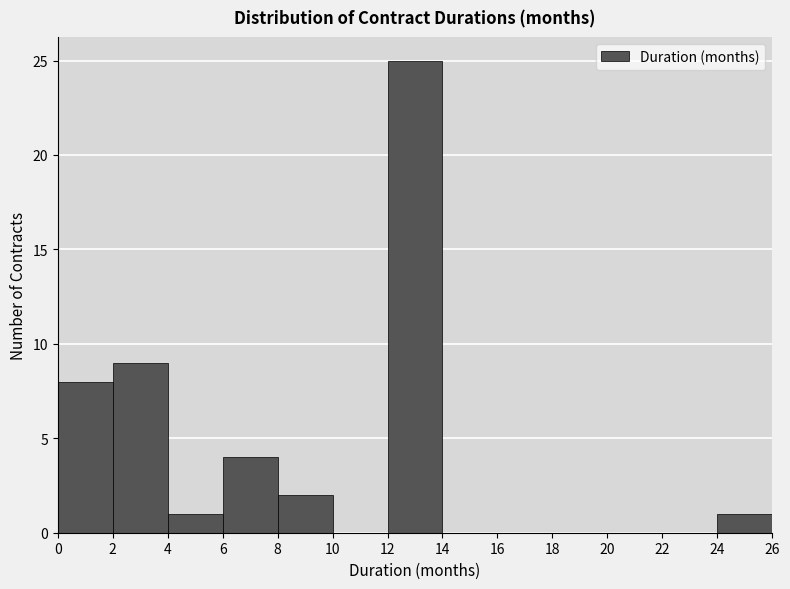

How tall is the bar that spans 6 to 8 on the x-axis? The values are not printed on the chart, so give them approximately, as read against the axis.

4